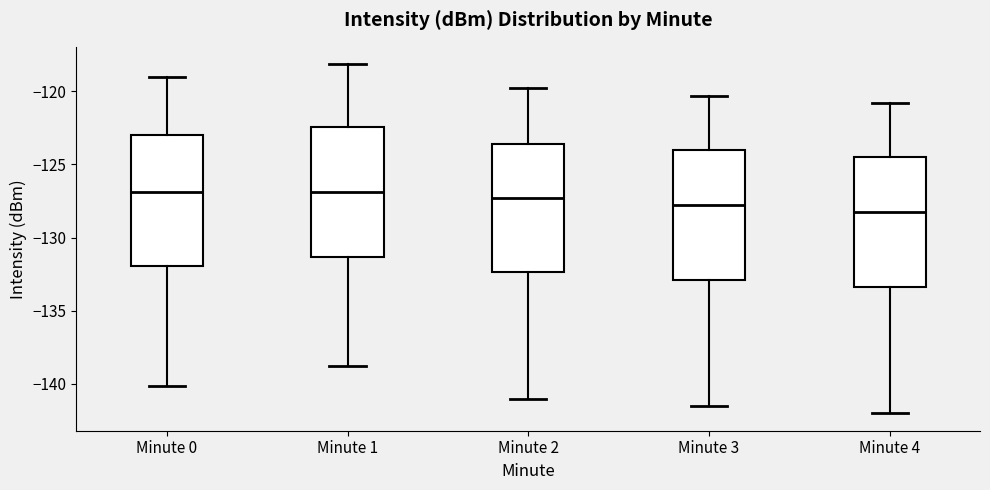

Where does the median line of the box for Minute 0 sit on the y-axis? The values are not printed on the chart, so give them approximately, as read against the axis.

-127.0